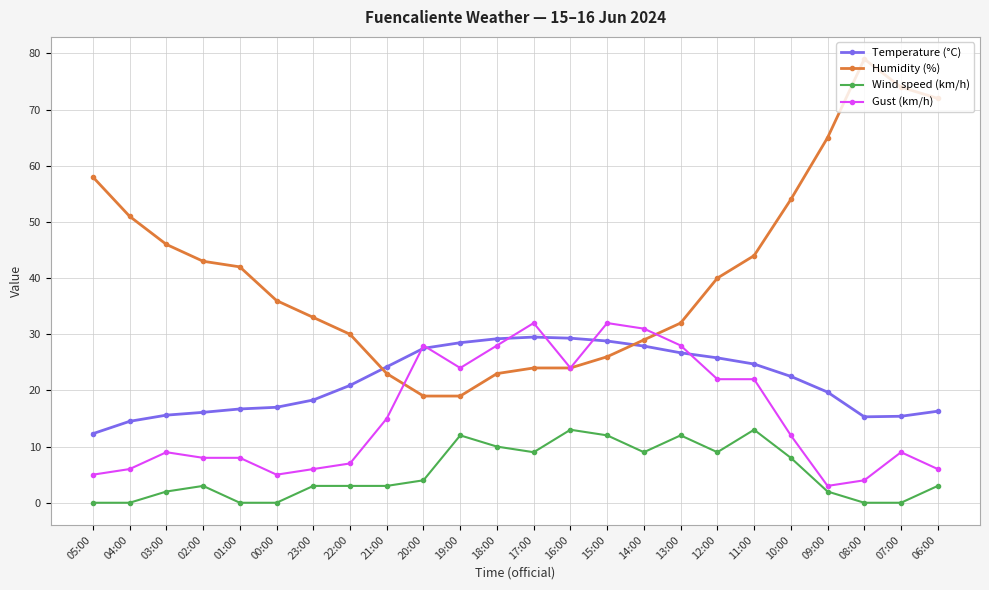

Read the Wind speed (km/h) value at 21:00.

3.0